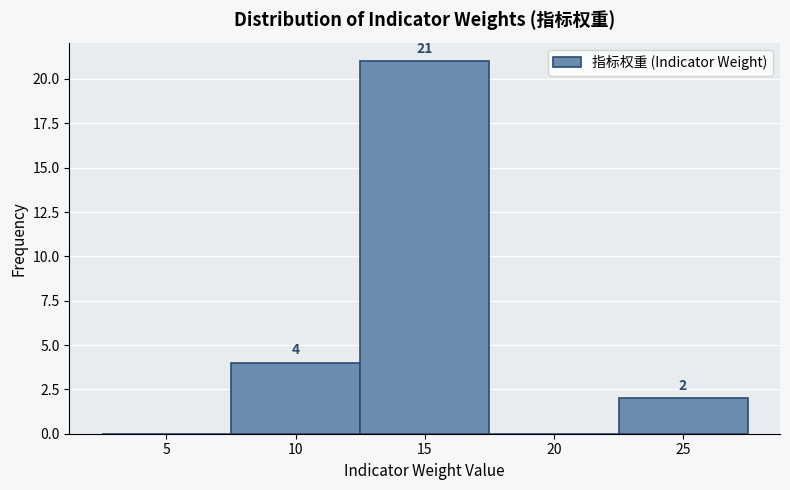

Reading right to left, what are all the values shown in this chart?

25=2	20=0	15=21	10=4	5=0